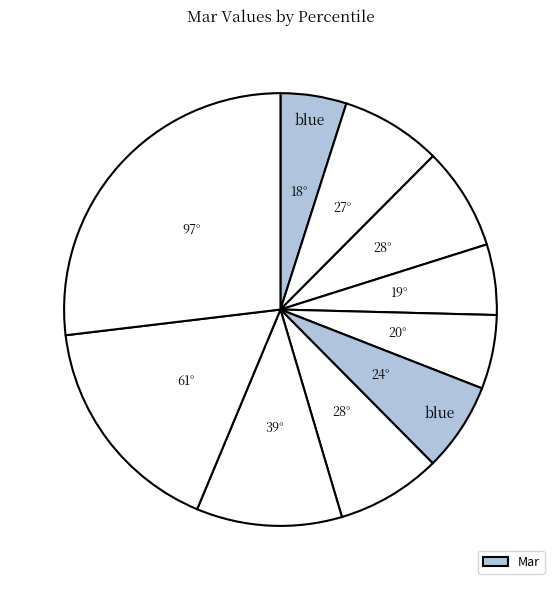

How many slices are in this pie chart?

10